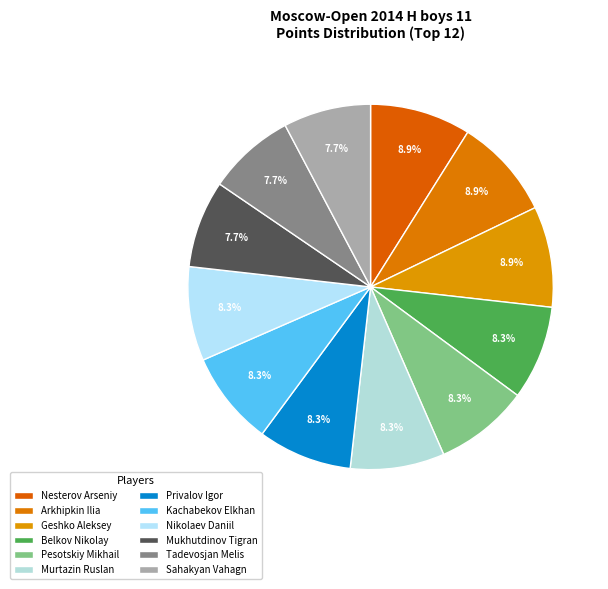

To the nearest percent, what is the average slice percentage?

8%